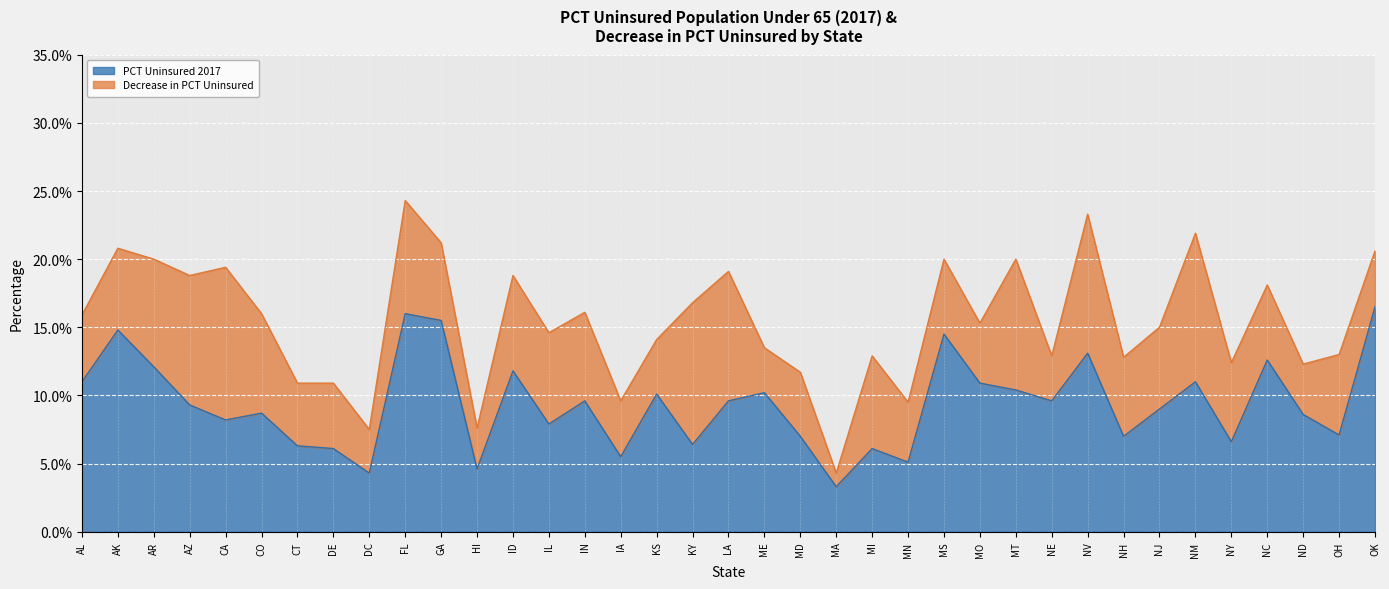

What is the value of the 15th point from the left?

0.1